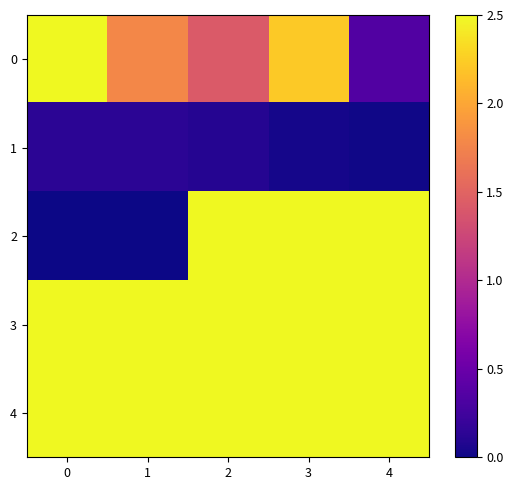

What is the total value across all series at 4?

7.9